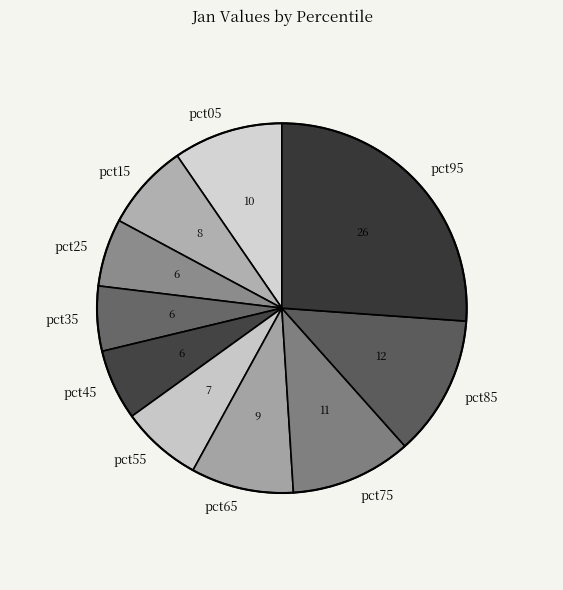

The pct85 slice represents 12% of the pie. True or false?

True